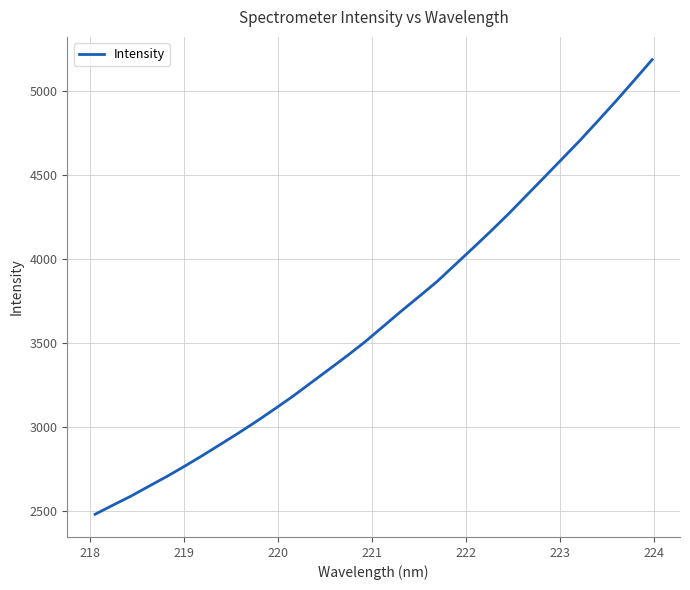

What is the difference between the maximum and minimum values?

2707.3